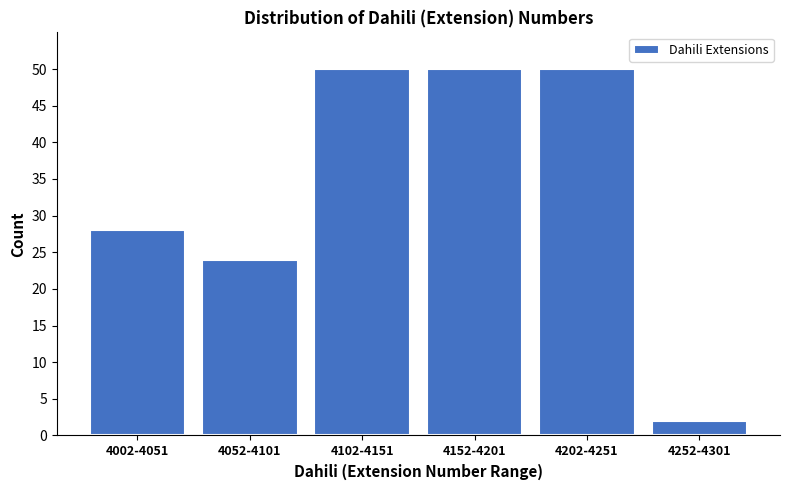

Reading left to right, extract all data points from this chart.

4002-4051=28	4052-4101=24	4102-4151=50	4152-4201=50	4202-4251=50	4252-4301=2